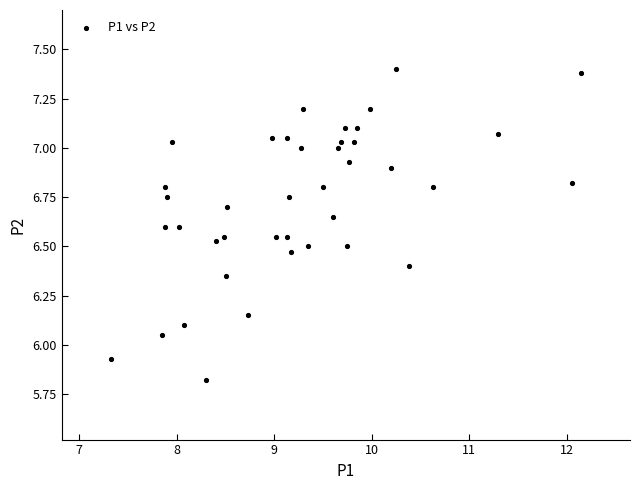

What is the range of Y values (max minus min)?

1.6